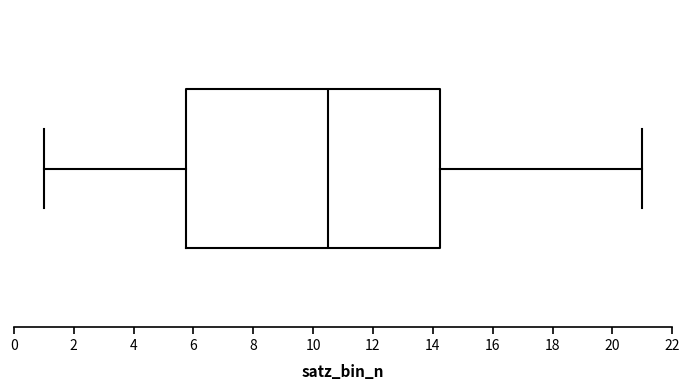

Where does the left whisker of the box end on the x-axis? The values are not printed on the chart, so give them approximately, as read against the axis.

1.0